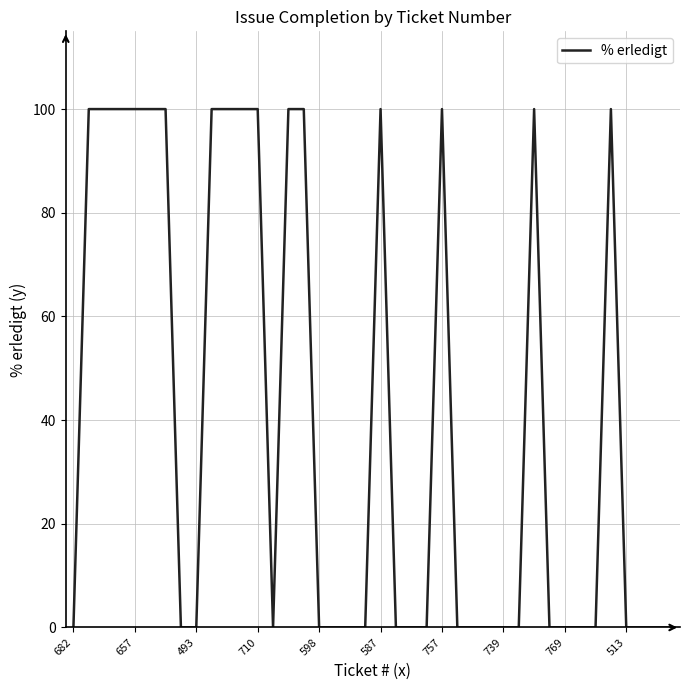

What is the greatest value displayed?

100